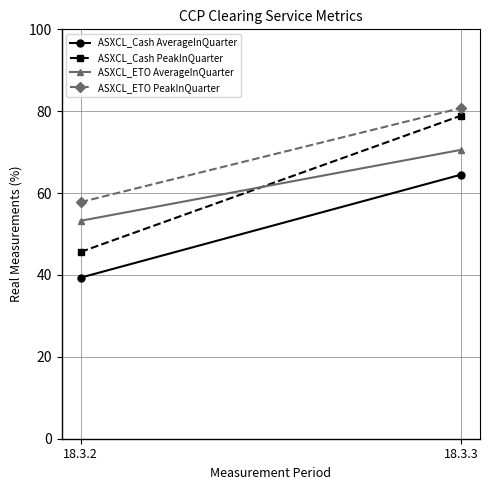

Which category has the lowest value across all series?

18.3.2